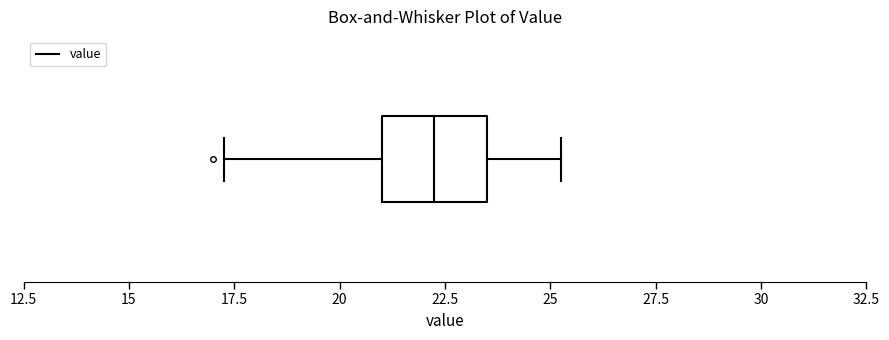

Read this box plot against the x-axis: the position of the median line, the range covered by the box, and the ends of both whiskers. The values are not printed on the chart, so give them approximately, as read against the axis.

median 22.5, box 21.0 to 23.5, whiskers 17.5 to 25.5